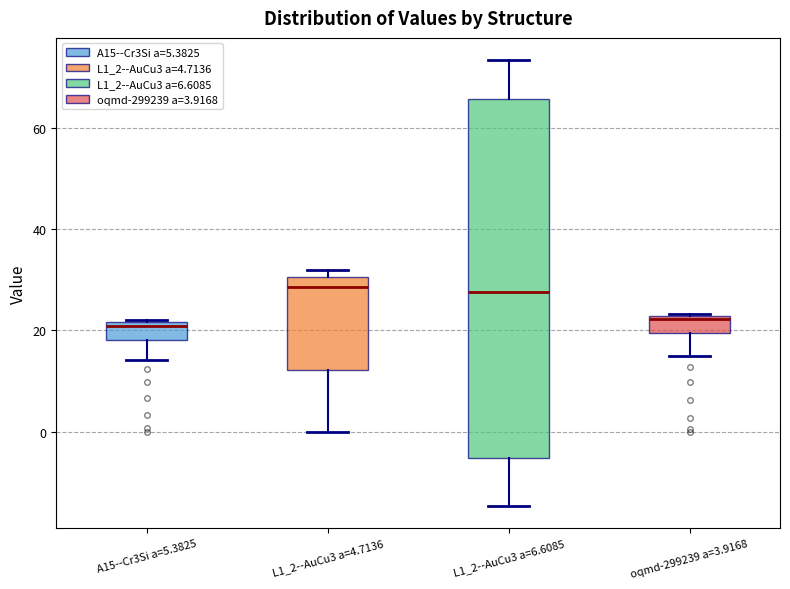

Reading left to right, read every box against the y-axis: the position of its median line, the range the box covers, and the ends of its whiskers. The values are not printed on the chart, so give them approximately, as read against the axis.

A15--Cr3Si a=5.3825: median 20, box 18 to 22, whiskers 14 to 22
L1_2--AuCu3 a=4.7136: median 28, box 12 to 30, whiskers 0 to 32
L1_2--AuCu3 a=6.6085: median 28, box -6 to 66, whiskers -14 to 74
oqmd-299239 a=3.9168: median 22 (just below the box's upper edge), box 20 to 22, whiskers 14 to 24